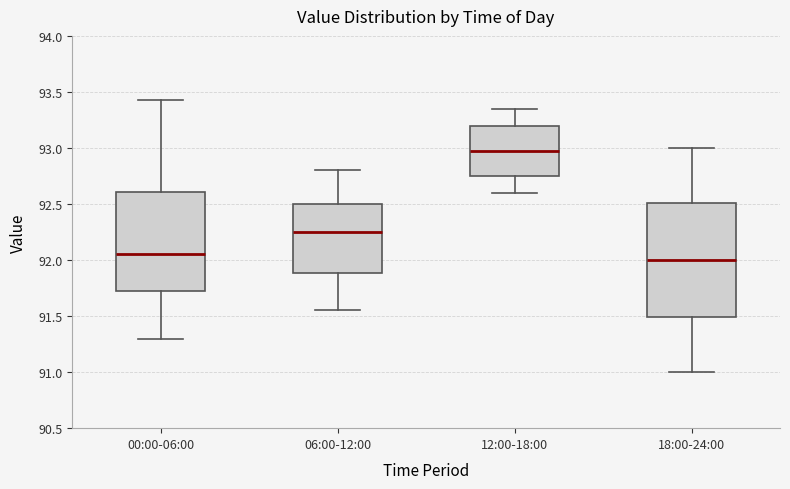

Which box's median line is the lowest?

18:00-24:00